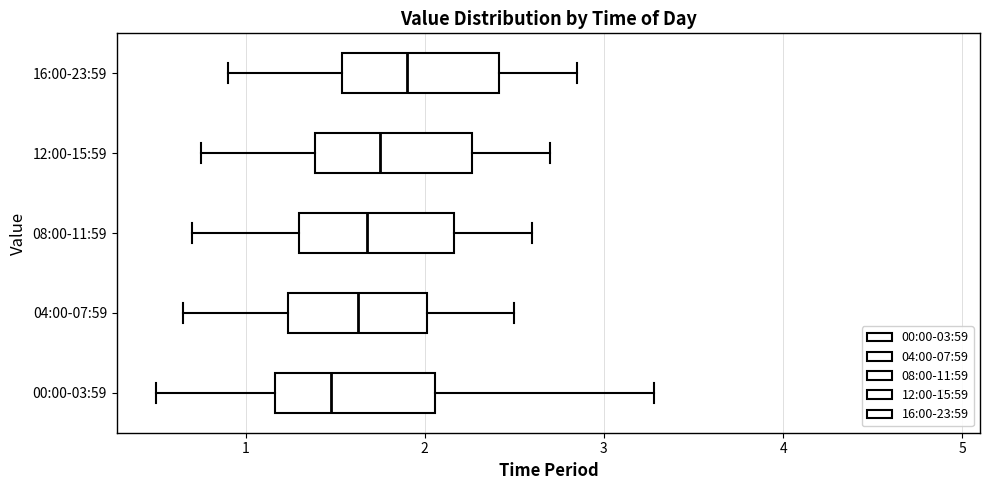

Where does the left whisker of the box for 00:00-03:59 end on the x-axis? The values are not printed on the chart, so give them approximately, as read against the axis.

0.5